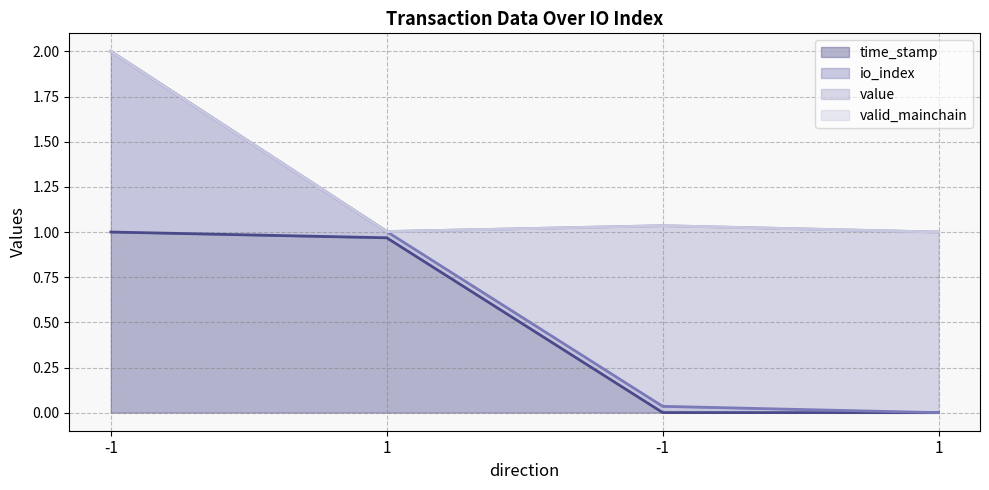

Which category has the lowest value in the io_index series?

1